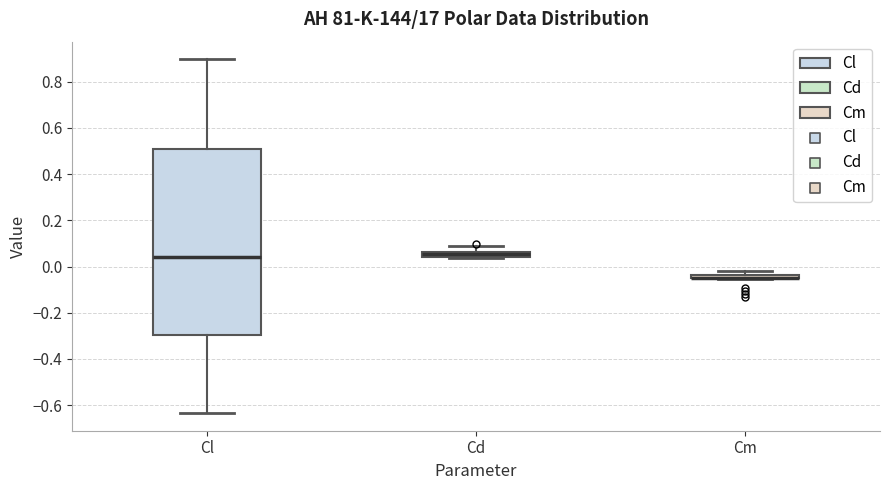

Comparing the boxes themselves (not the whiskers), which one is the tallest?

Cl